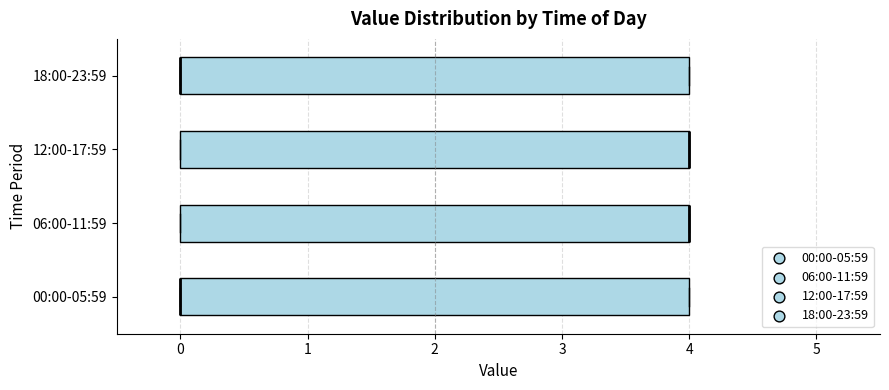

Reading bottom to top, read every box against the x-axis: the position of its median line, the range the box covers, and the ends of its whiskers. The values are not printed on the chart, so give them approximately, as read against the axis.

00:00-05:59: median 0 (drawn on the box's left edge), box 0 to 4, whiskers 0 to 4
06:00-11:59: median 4 (drawn on the box's right edge), box 0 to 4, whiskers 0 to 4
12:00-17:59: median 4 (drawn on the box's right edge), box 0 to 4, whiskers 0 to 4
18:00-23:59: median 0 (drawn on the box's left edge), box 0 to 4, whiskers 0 to 4